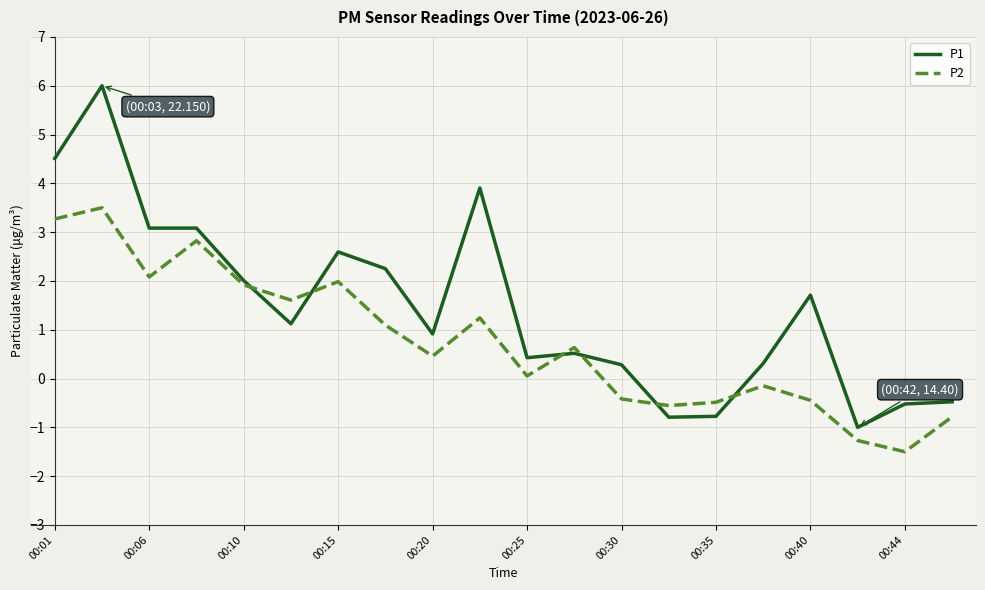

Which series ends up on top after the final intersection of P2 and P1?

P1